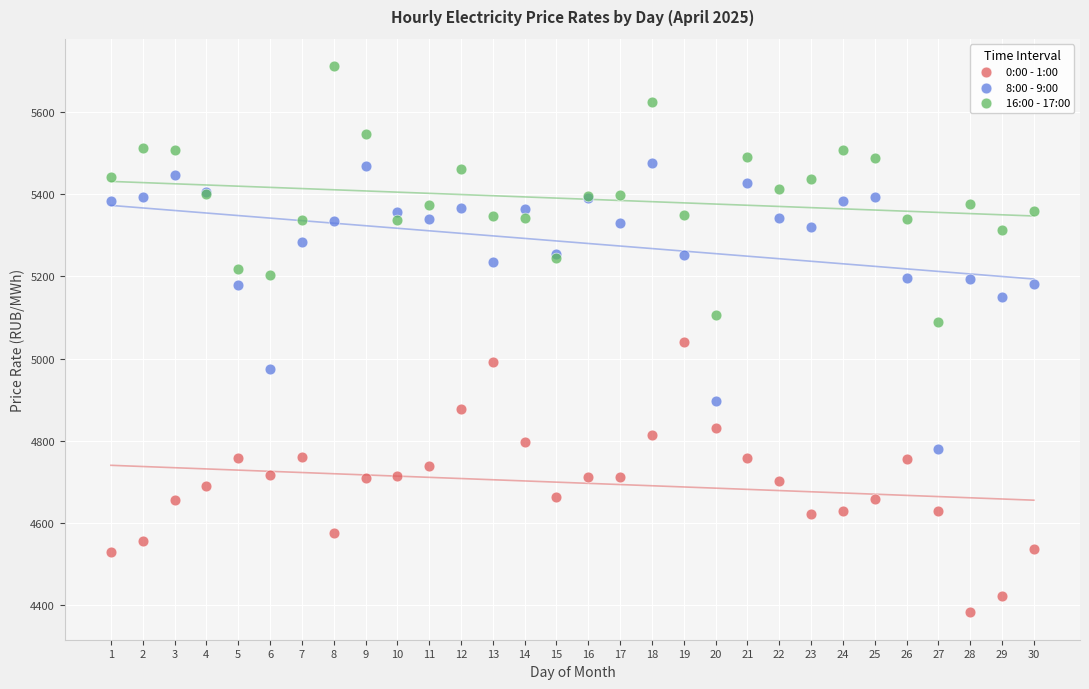

Which series reaches the minimum Y coordinate?

0:00 - 1:00